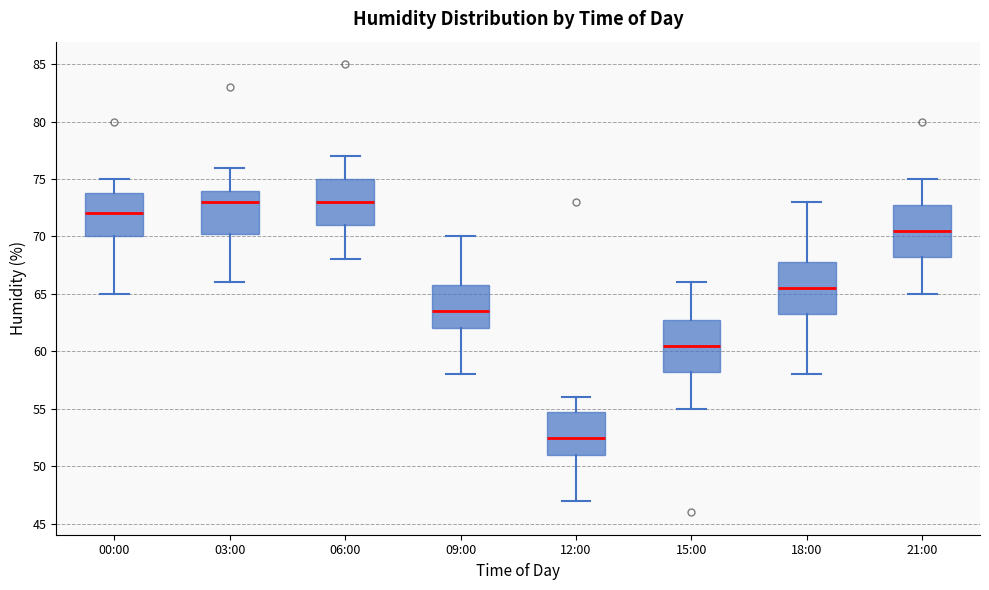

Reading left to right, transcribe this box plot: for each box, give where its median line is, the range the box spans, and where its two whiskers end, as read against the y-axis. The values are not printed on the chart, so give them approximately, as read against the axis.

00:00: median 72.0, box 70.0 to 74.0, whiskers 65.0 to 75.0
03:00: median 73.0, box 70.5 to 74.0, whiskers 66.0 to 76.0
06:00: median 73.0, box 71.0 to 75.0, whiskers 68.0 to 77.0
09:00: median 63.5, box 62.0 to 66.0, whiskers 58.0 to 70.0
12:00: median 52.5, box 51.0 to 55.0, whiskers 47.0 to 56.0
15:00: median 60.5, box 58.5 to 63.0, whiskers 55.0 to 66.0
18:00: median 65.5, box 63.5 to 68.0, whiskers 58.0 to 73.0
21:00: median 70.5, box 68.5 to 73.0, whiskers 65.0 to 75.0